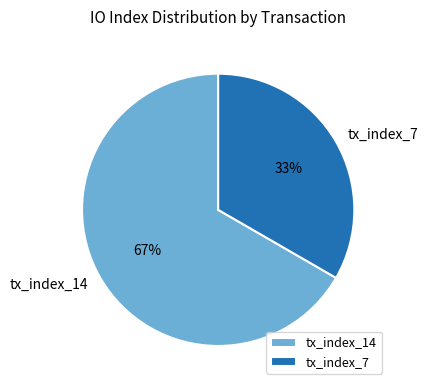

What is the ratio of the value at tx_index_14 to the value at tx_index_7?

2.0